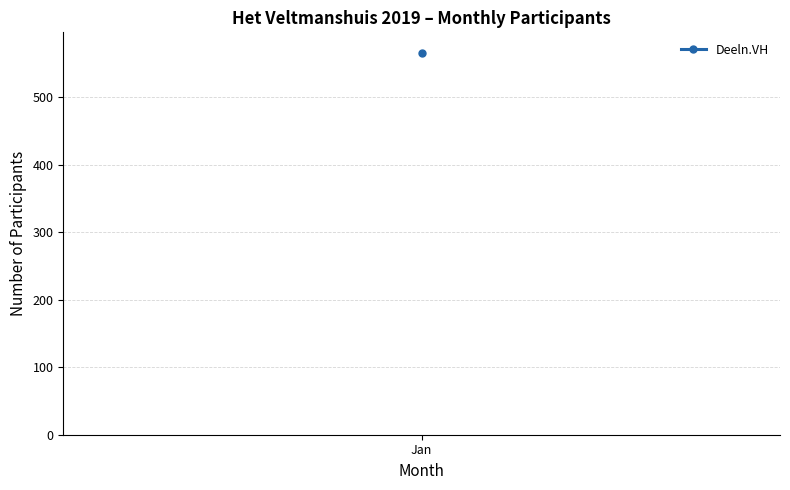

The value at 2019-01-02 is 2. True or false?

False